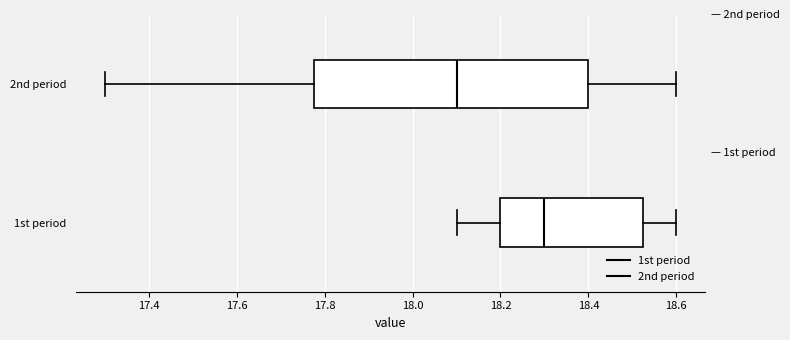

Which box has the furthest to the right median line?

1st period